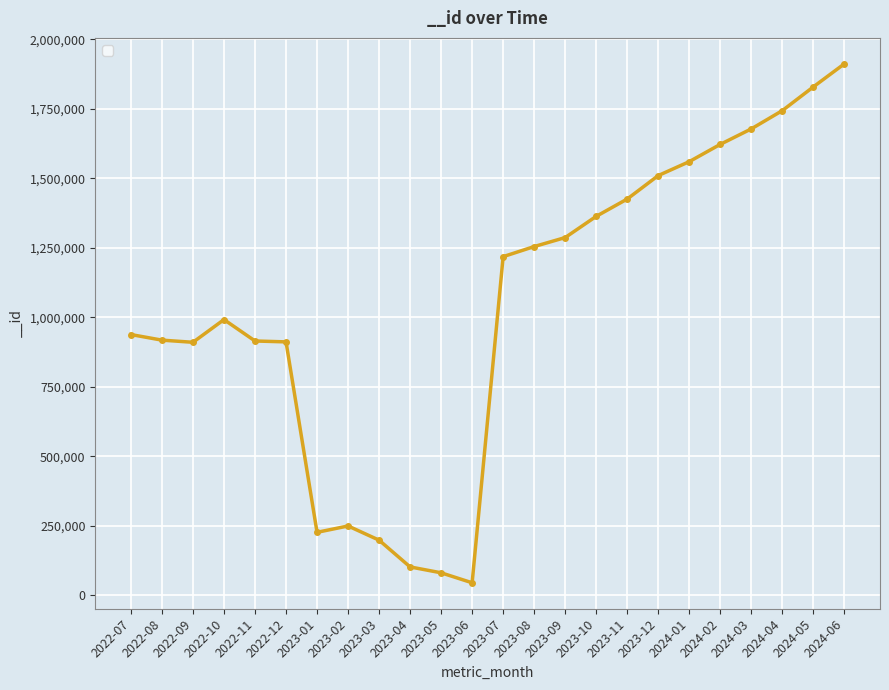

Between 2024-01 and 2023-12, which is larger?

2024-01